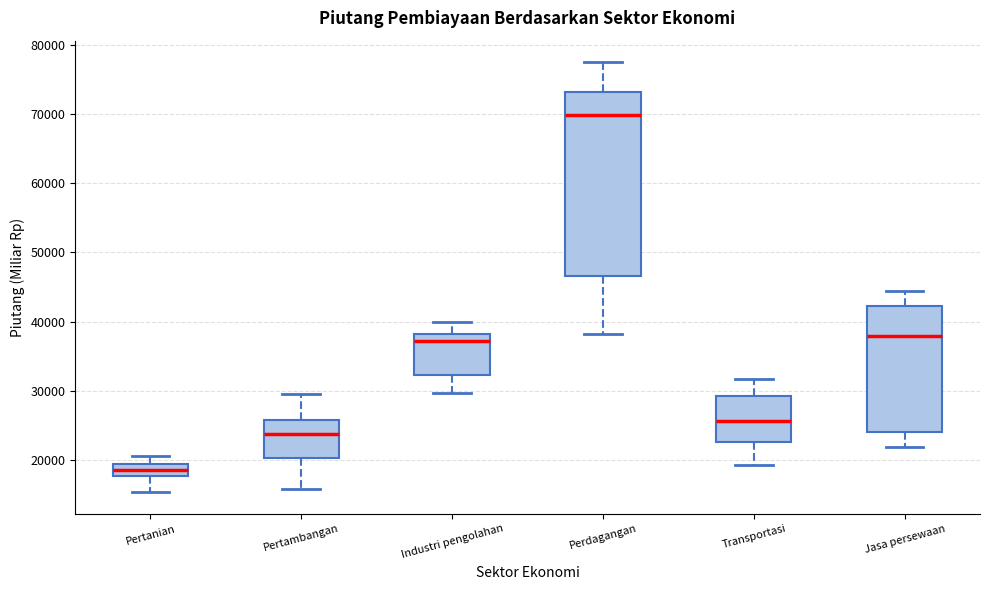

Where does the upper whisker of the box for Pertambangan end on the y-axis? The values are not printed on the chart, so give them approximately, as read against the axis.

30000